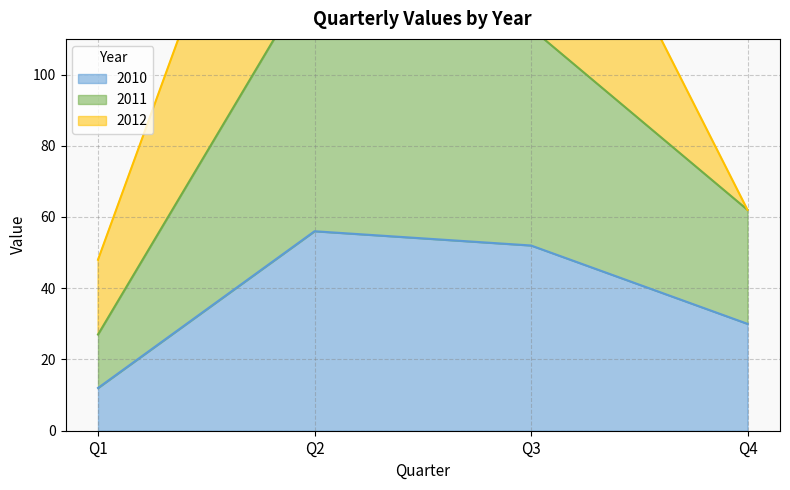

Which category has the lowest value in the 2010 series?

Q1